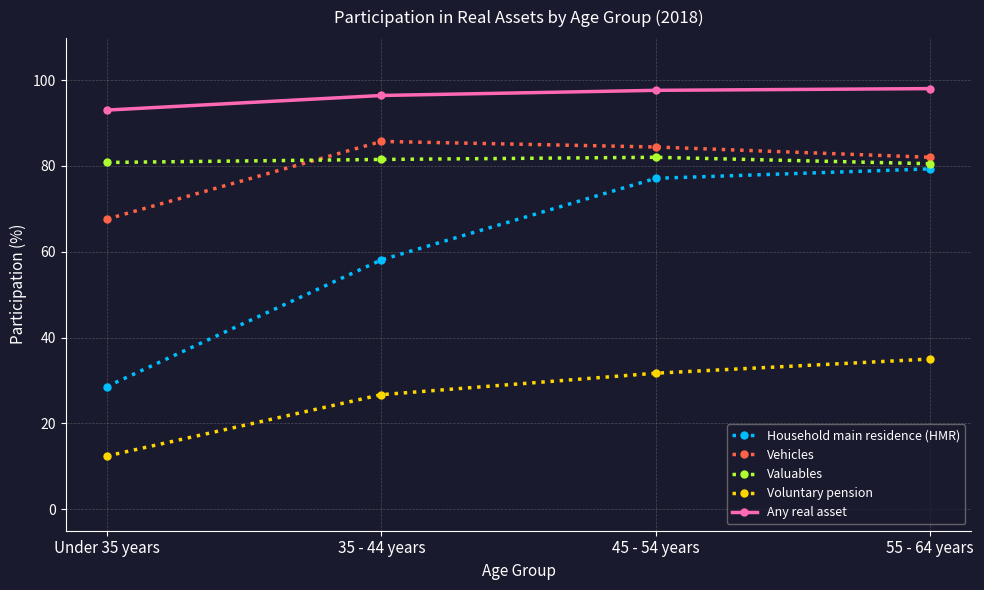

What are all the series names shown in the legend?

Household main residence (HMR), Vehicles, Valuables, Voluntary pension, Any real asset